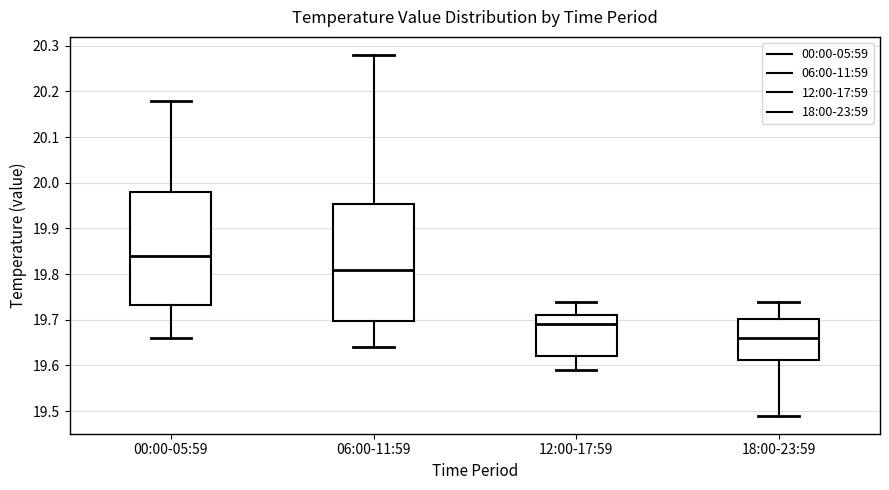

Which box has the highest median line?

00:00-05:59